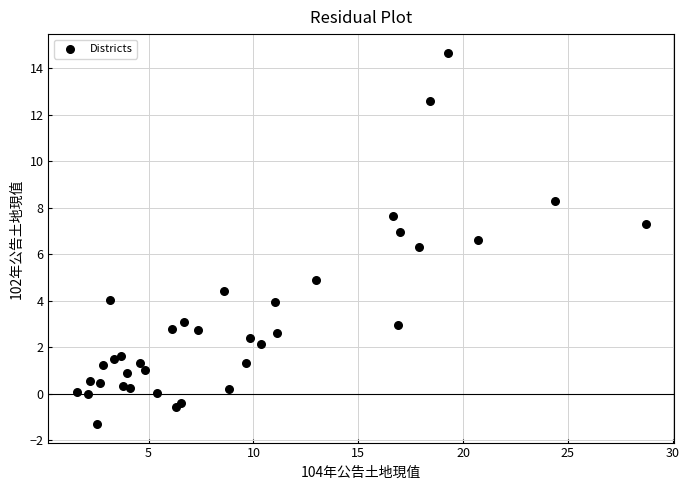

What Y value in the scatter plot is closest to 6?

6.3